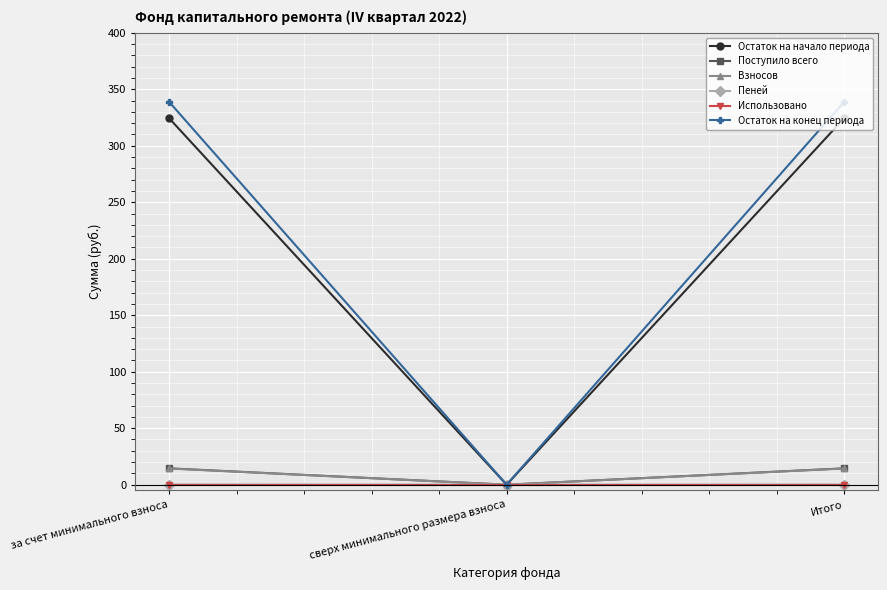

How many data points in Пеней are above 0?

2